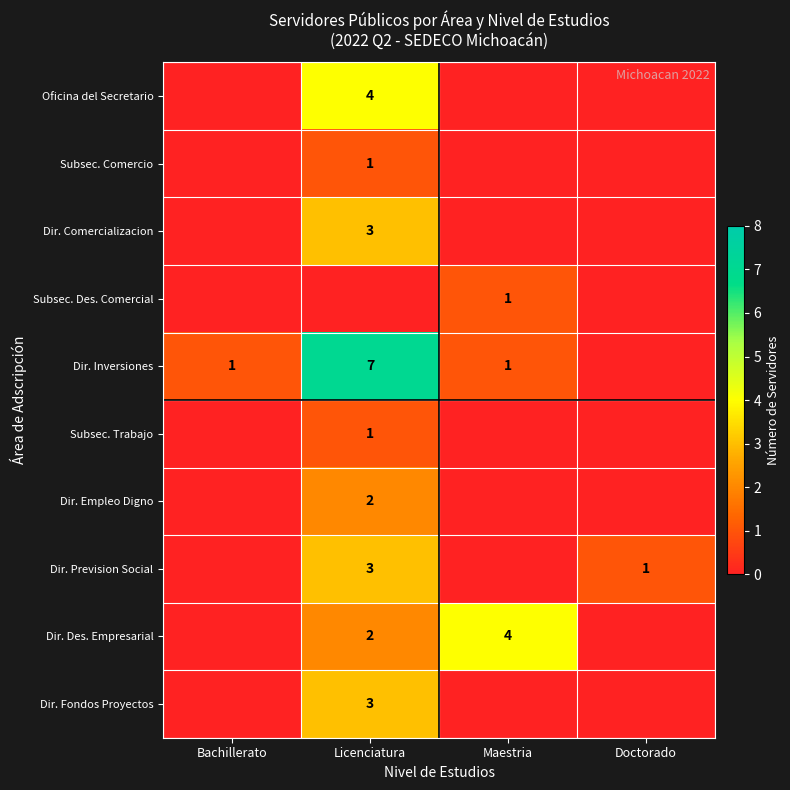

How many categories are shown in the chart?

4